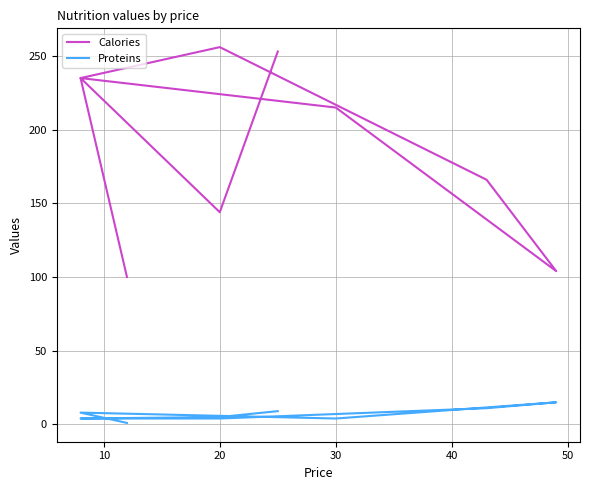

How many Calories values are between 144 and 235?

5